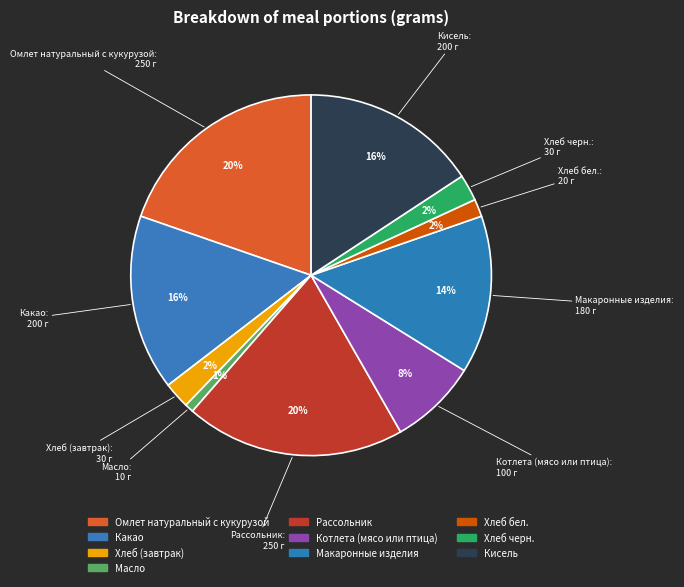

How many segments does this pie chart have?

10